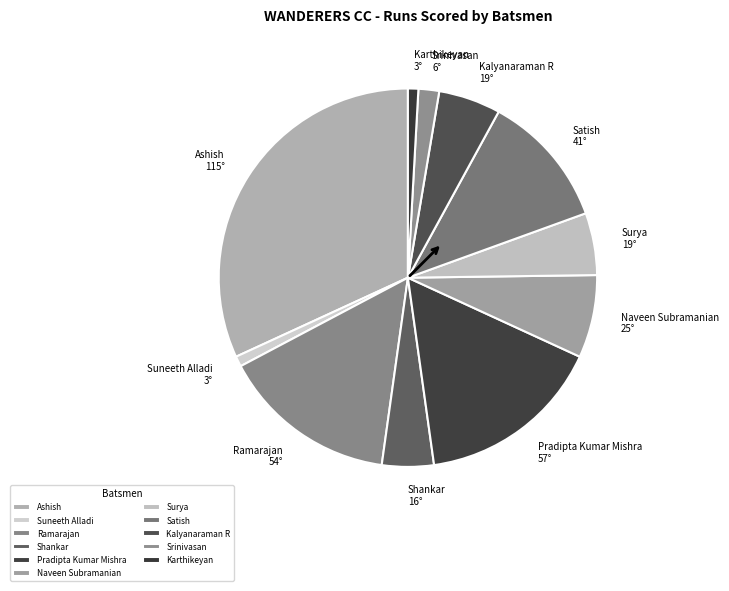

Does Surya account for over 50% of the chart?

No